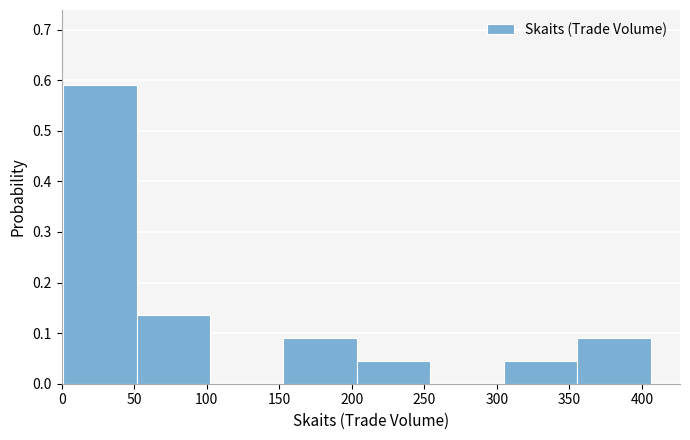

Reading left to right, list every bar in this chart as the range it spans on the x-axis followed by its height. Neither the bar edges nor the heights are printed on the chart, so give them approximately, as read against the axes.

0 to 50: 0.59
50 to 100: 0.14
100 to 155: 0
155 to 205: 0.09
205 to 255: 0.05
255 to 305: 0
305 to 355: 0.05
355 to 405: 0.09